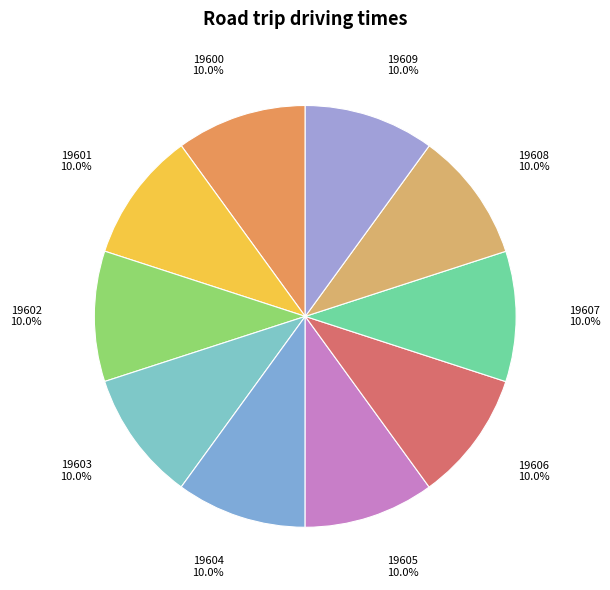

To the nearest percent, what is the average slice percentage?

10%